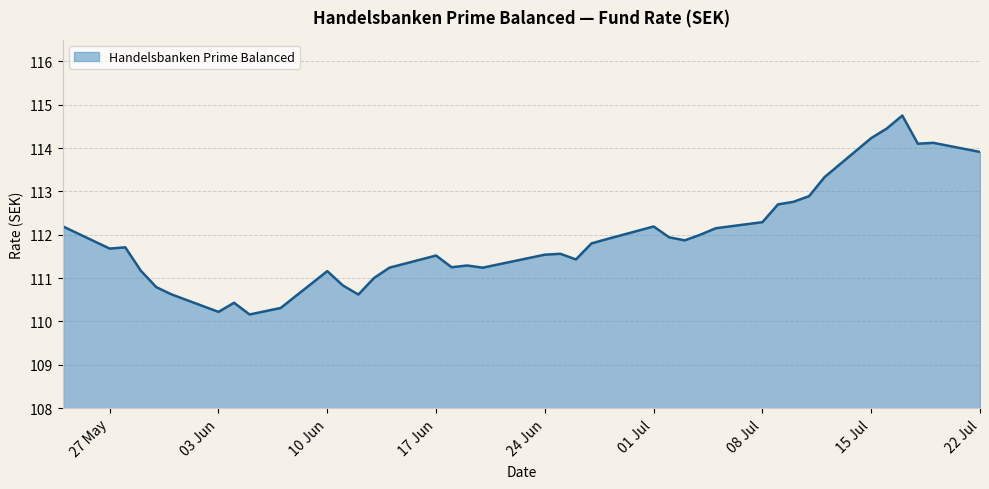

What is the smallest value displayed?

110.2